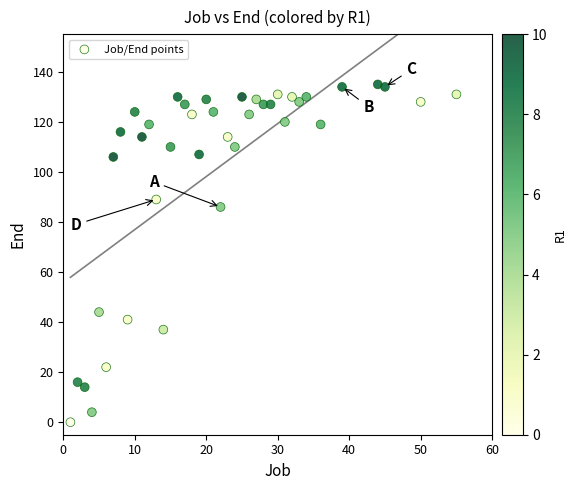

What is the range of Y values (max minus min)?

135